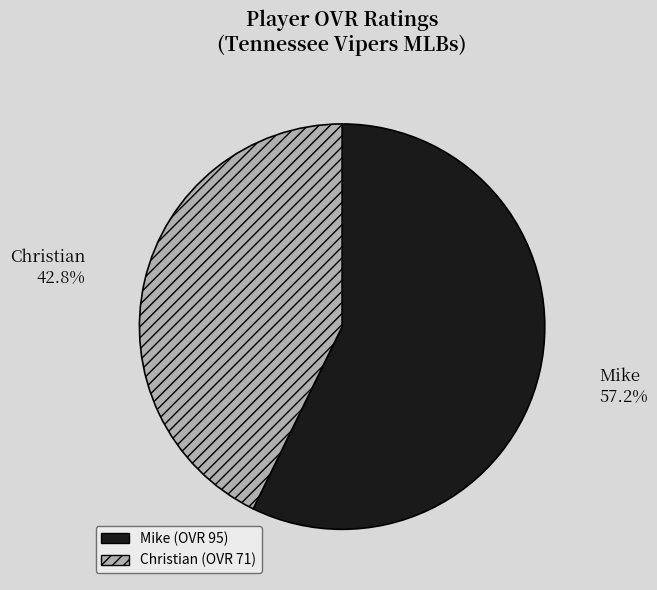

What portion of the pie excludes Christian?

57.2%